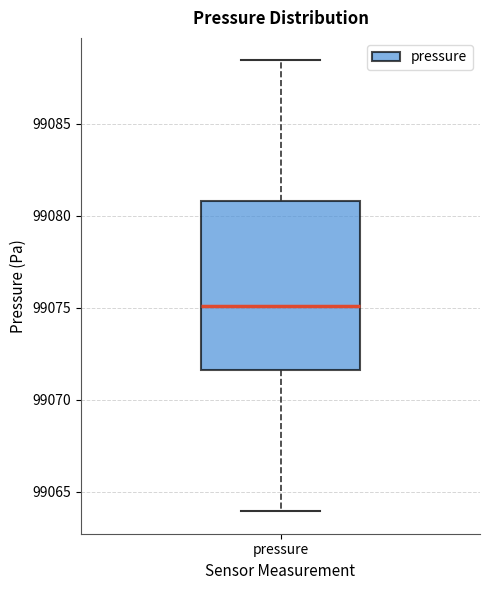

Transcribe this box plot: give where the median line is, the range the box spans, and where the two whiskers end, as read against the y-axis. The values are not printed on the chart, so give them approximately, as read against the axis.

median 99075.0, box 99071.5 to 99081.0, whiskers 99064.0 to 99088.5